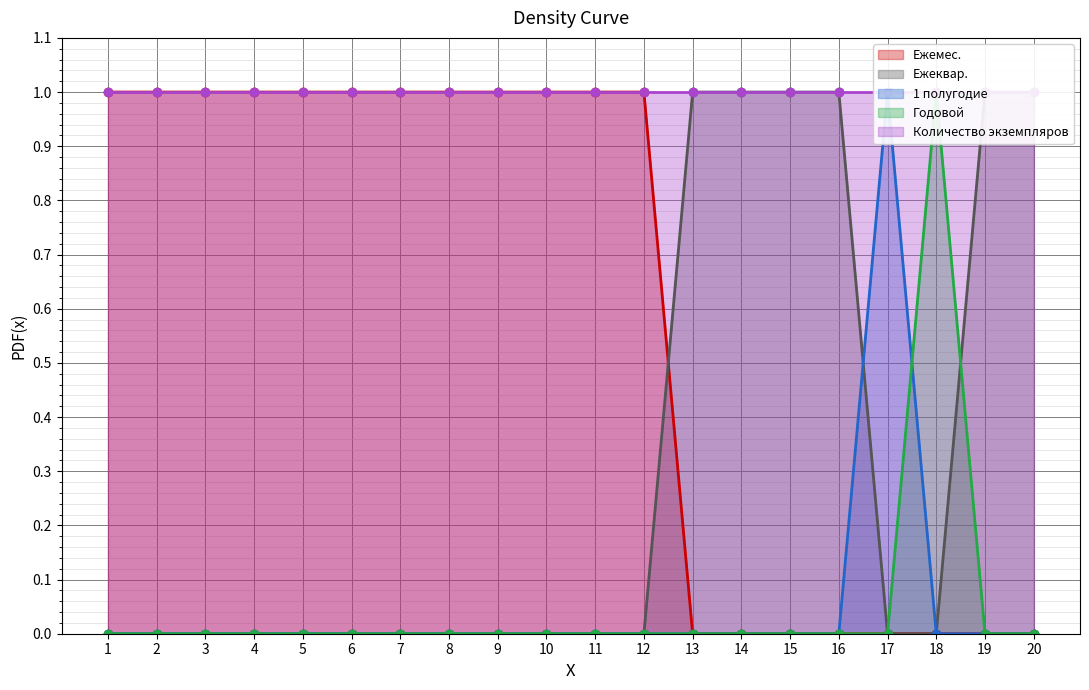

Count the Годовой values in the range 0 to 1.

20